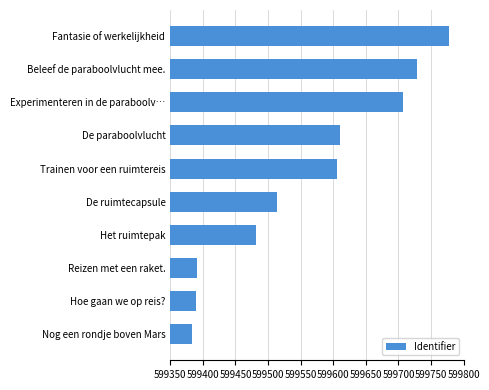

At which category does the chart reach its peak across all series?

Fantasie of werkelijkheid